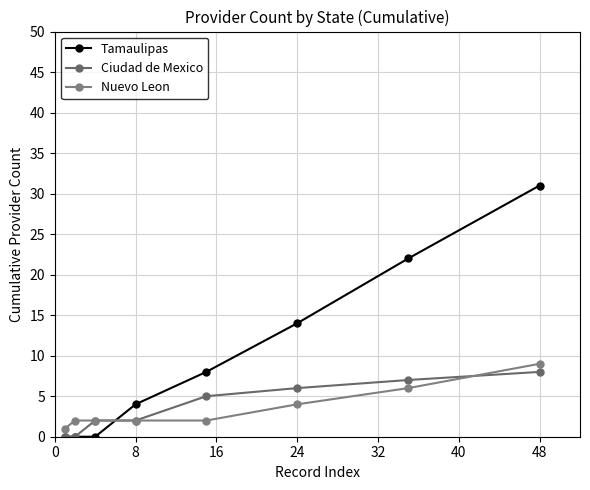

How many lines are shown in the chart?

3